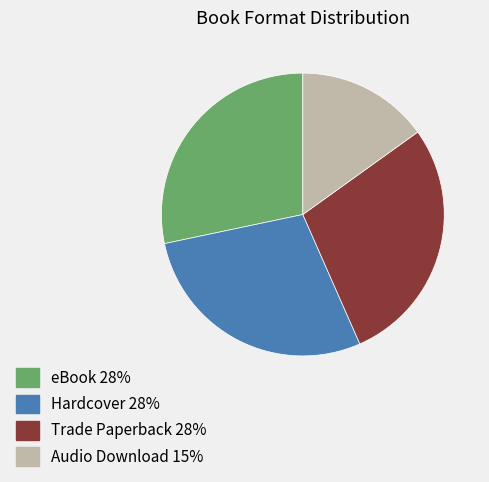

Which category has the smallest portion of the pie?

Audio Download